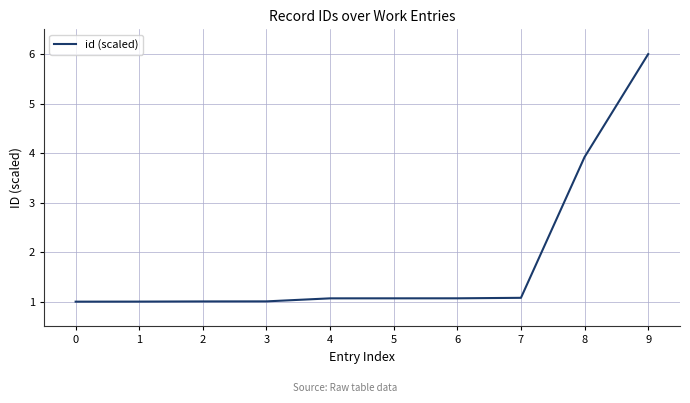

What is the average value?

1.8